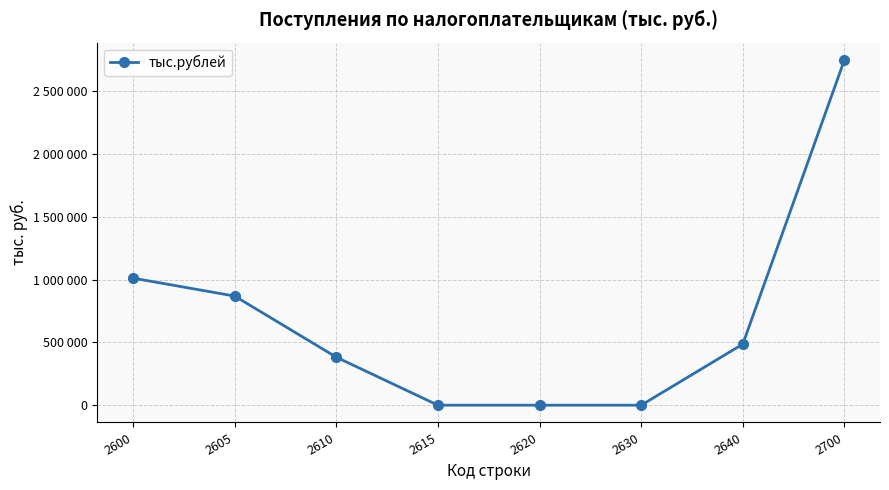

Does the chart have visible grid lines?

Yes